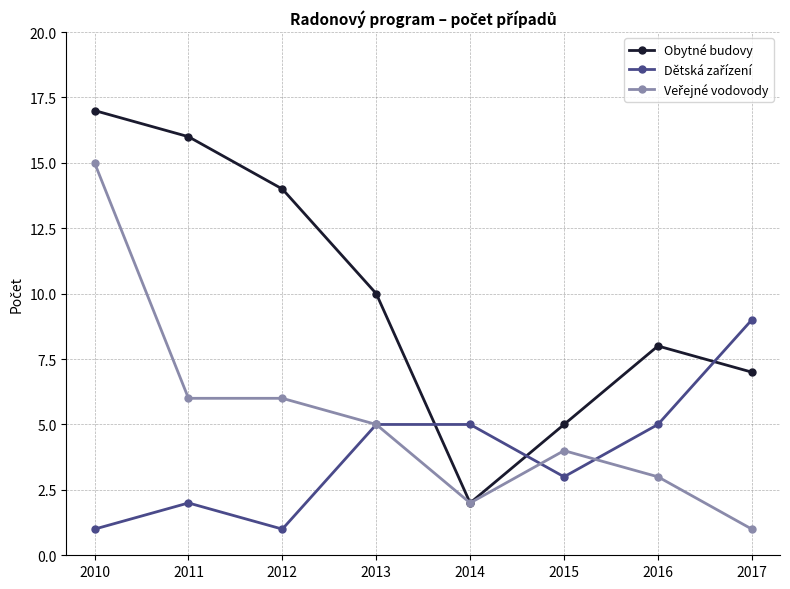

List the labels in order of Obytné budovy value, smallest first.

2014, 2015, 2017, 2016, 2013, 2012, 2011, 2010